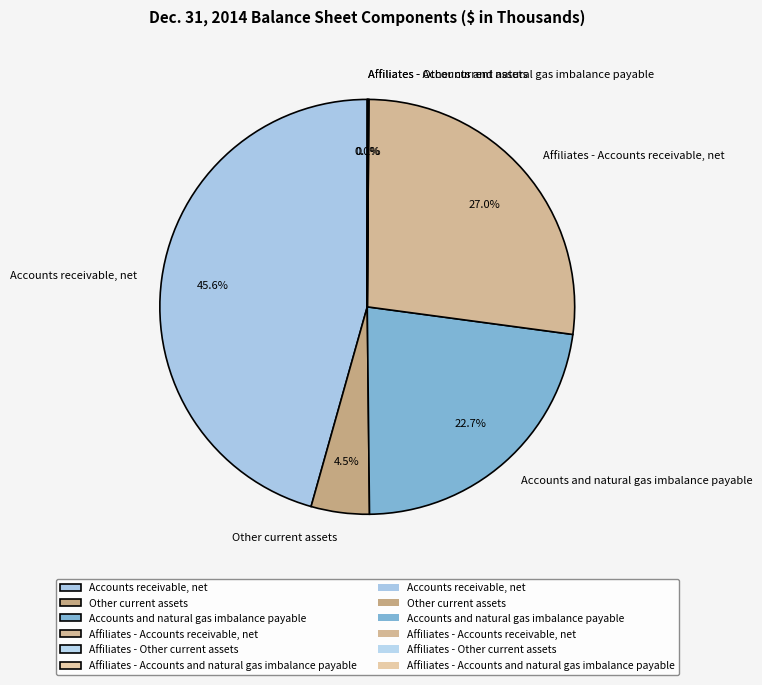

What percentage is the Accounts and natural gas imbalance payable slice, to the nearest percent?

23%